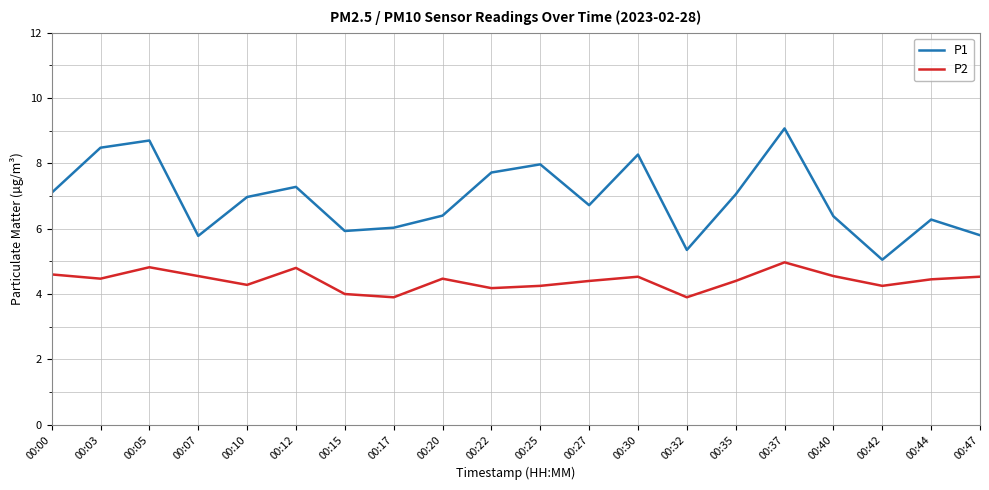

True or false: P2 and P1 intersect in this chart.

False